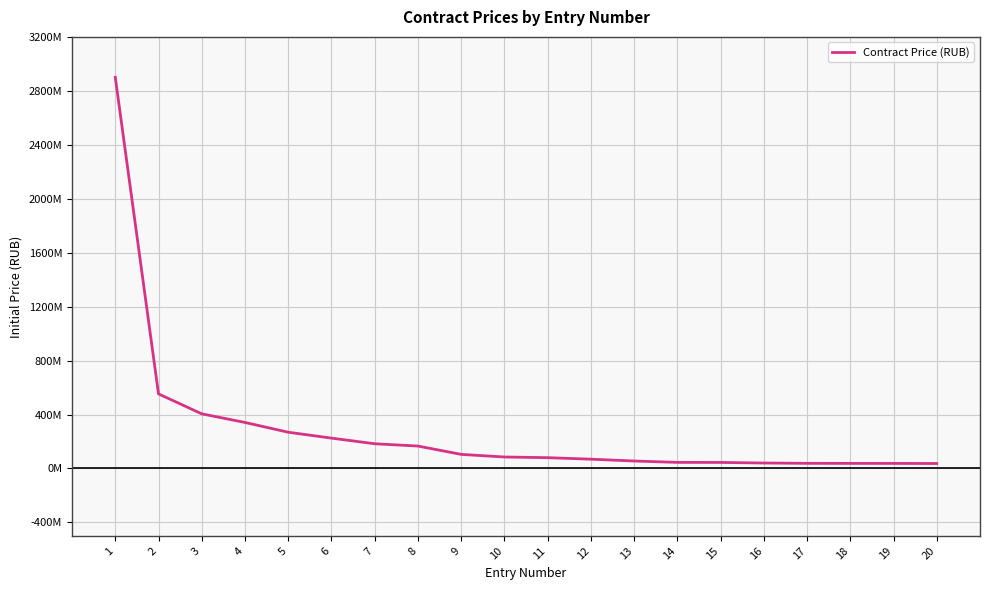

Is this an area chart (filled region under the line)?

No